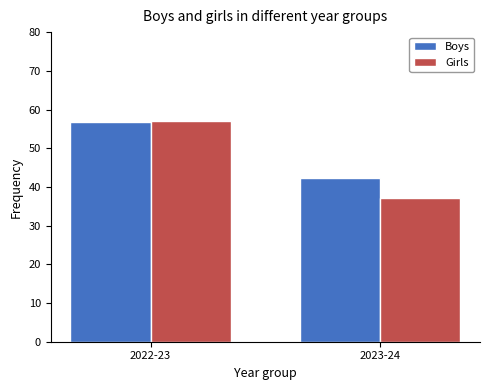

At how many categories does at least one series exceed 41?

2